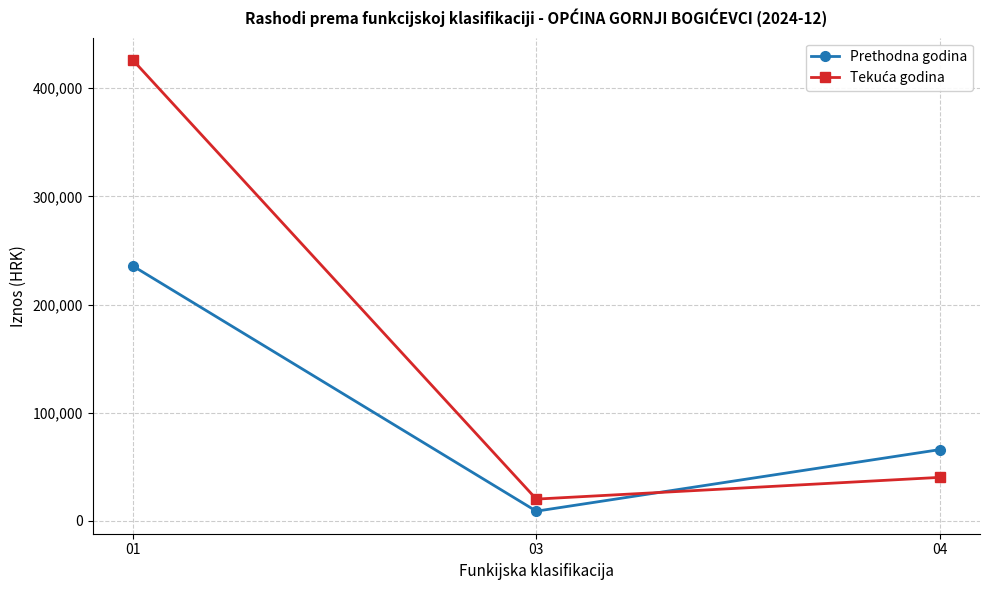

What is the difference between the maximum and second lowest values in the Prethodna godina series?

169707.9